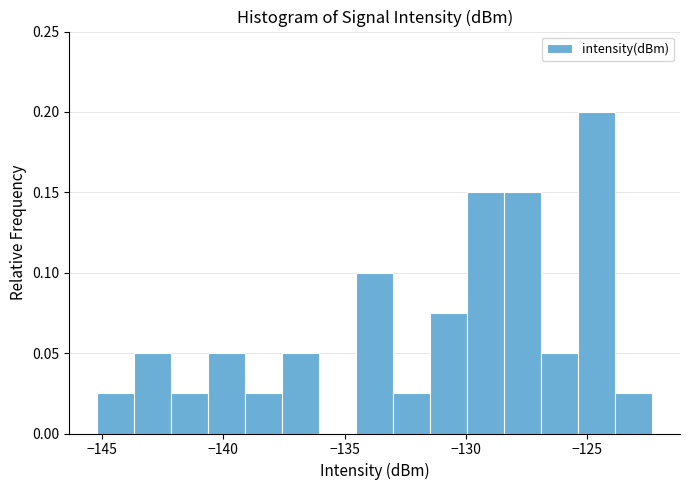

Around what value on the x-axis is the tallest bar? Give the approximate position of its centre, as read against the axis.

-124.5